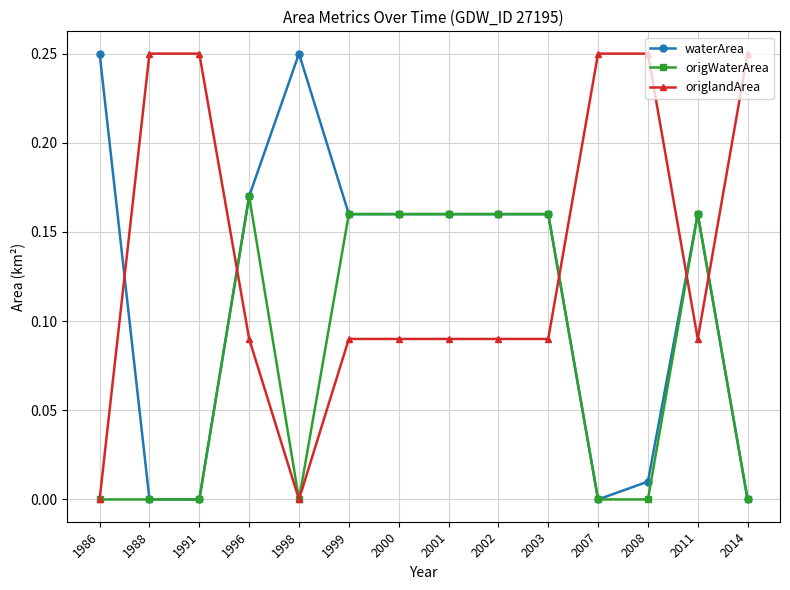

True or false: waterArea has more than 0 points higher than both neighbors.

True